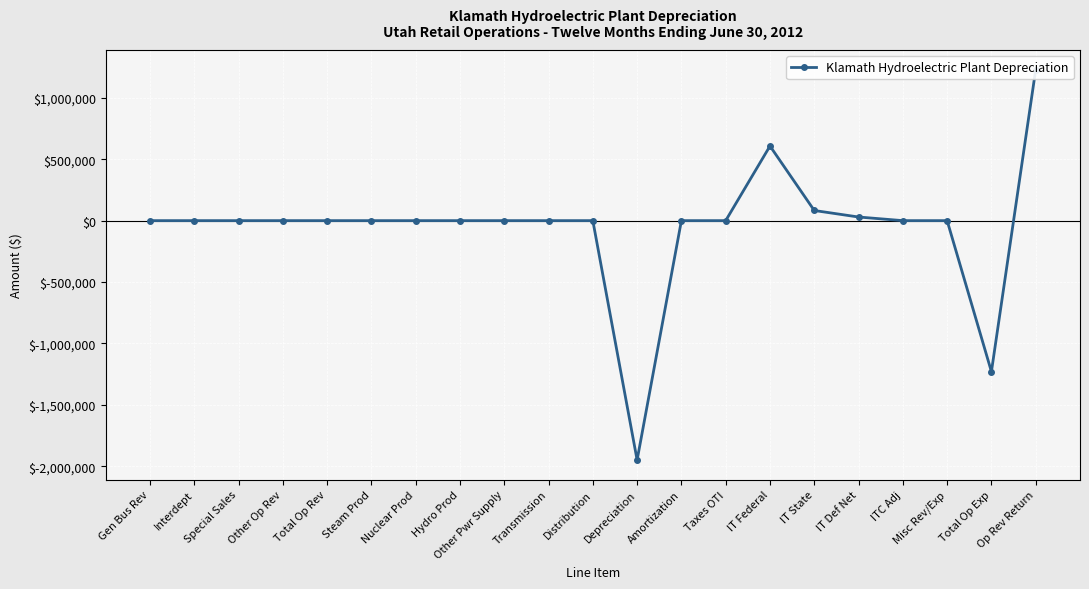

Which category has the highest value across all series?

Op Rev Return